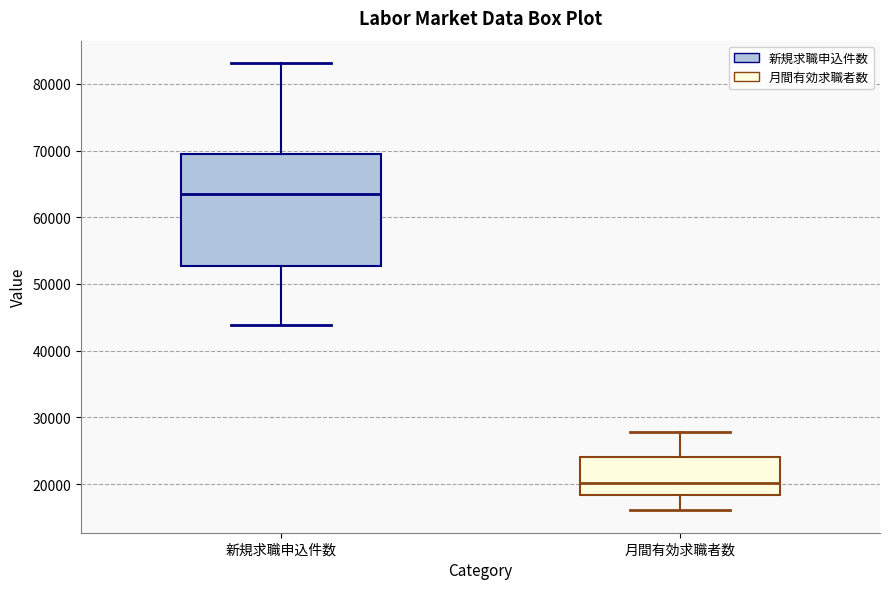

Where does the median line of the box for 新規求職申込件数 sit on the y-axis? The values are not printed on the chart, so give them approximately, as read against the axis.

64000